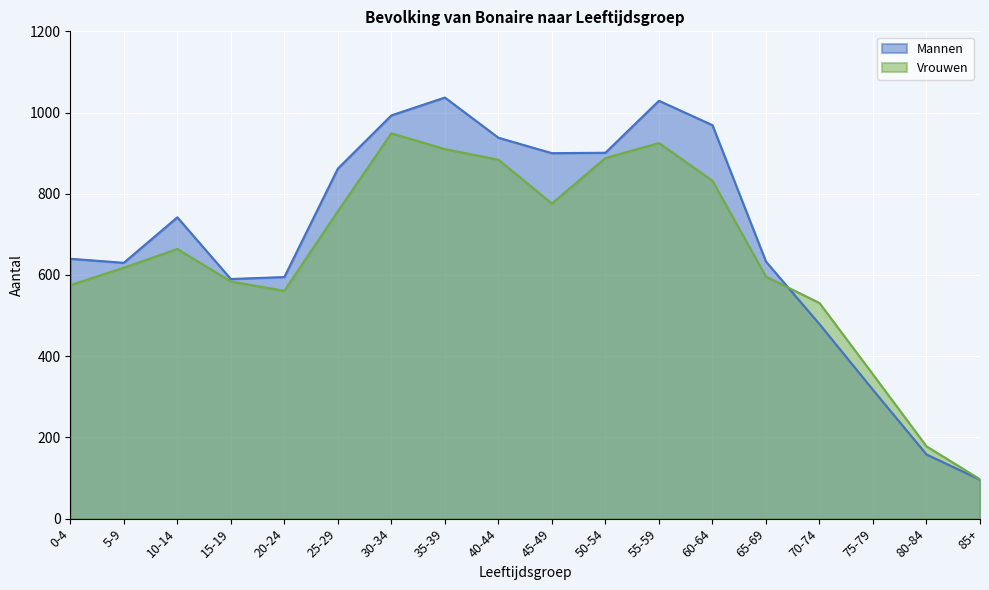

What is the sum of all values?

12509